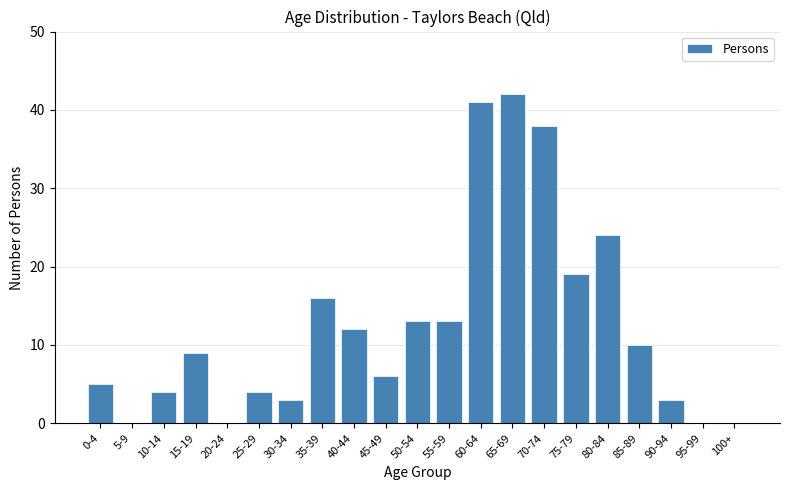

Reading right to left, transcribe all the data shown in this chart.

100+=0	95-99=0	90-94=3	85-89=10	80-84=24	75-79=19	70-74=38	65-69=42	60-64=41	55-59=13	50-54=13	45-49=6	40-44=12	35-39=16	30-34=3	25-29=4	20-24=0	15-19=9	10-14=4	5-9=0	0-4=5